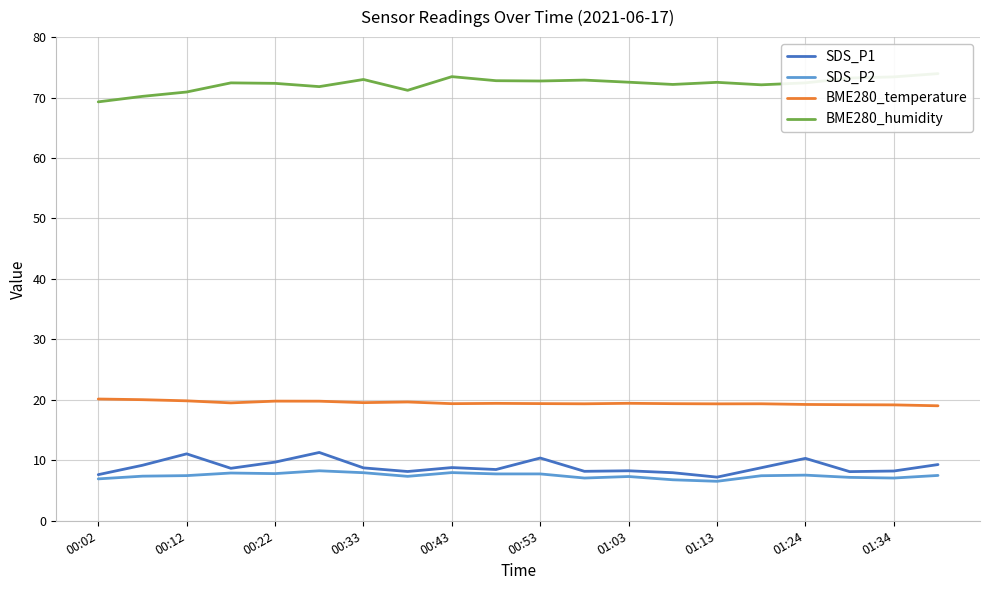

Is it true that BME280_temperature equals 13.1 at 01:24?

False